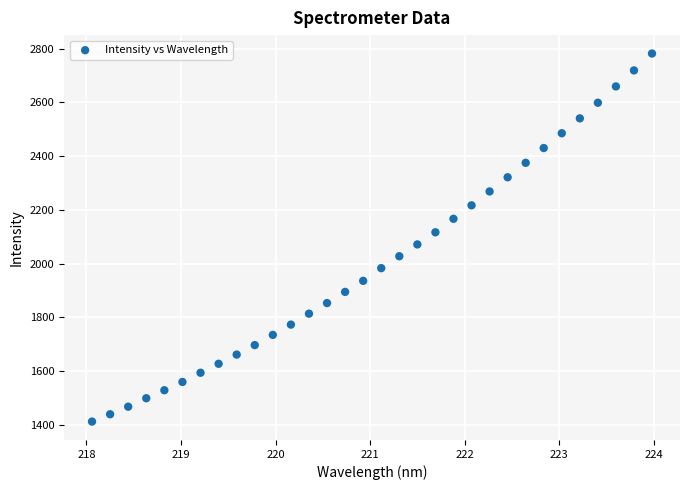

What is the range of Y values (max minus min)?

1370.4